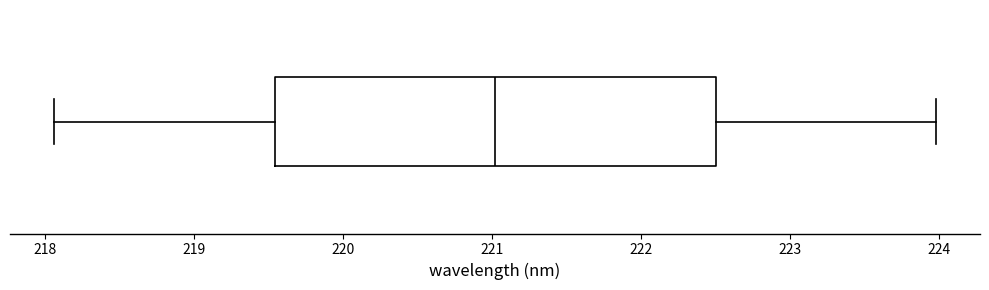

Where does the median line of the box sit on the x-axis? The values are not printed on the chart, so give them approximately, as read against the axis.

221.0